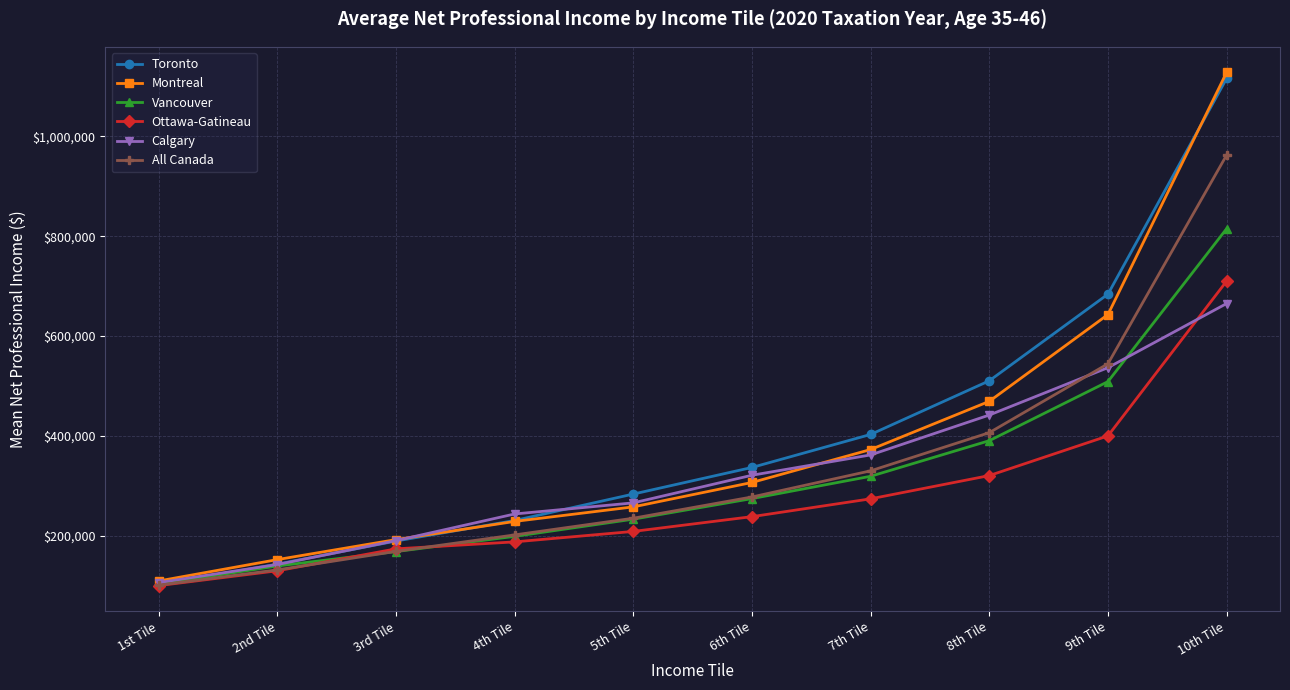

At which label is Montreal closest to 618837?

9th Tile